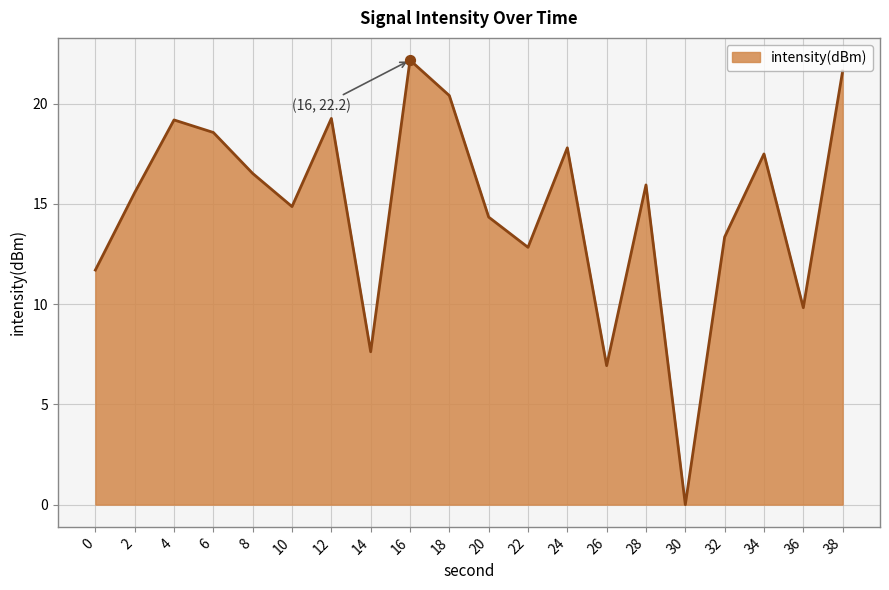

What is the change in value from 18 to 20?

-6.1